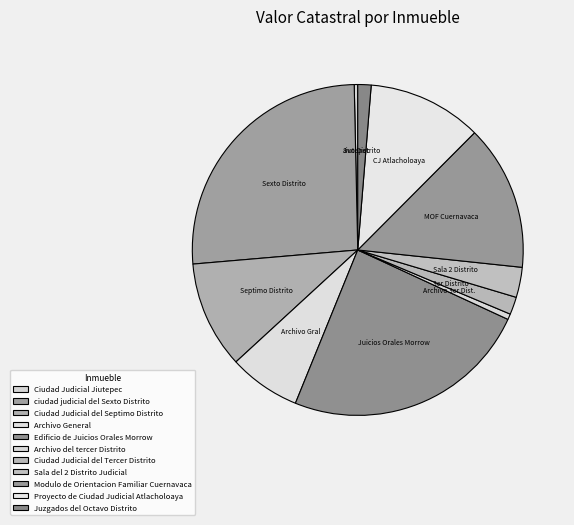

To the nearest percent, what is the combined percentage of Archivo General and ciudad judicial del Sexto Distrito?

33%